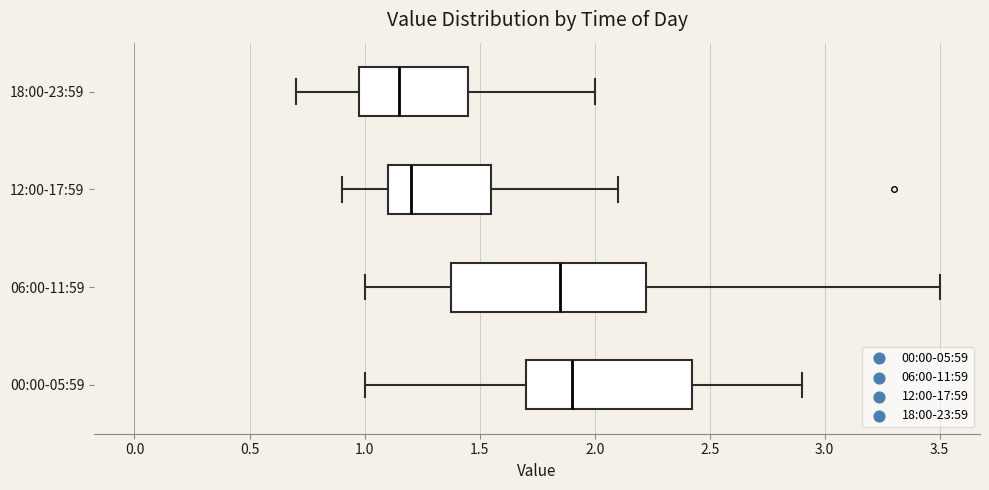

Which box is the widest, from its left edge to its right edge?

06:00-11:59